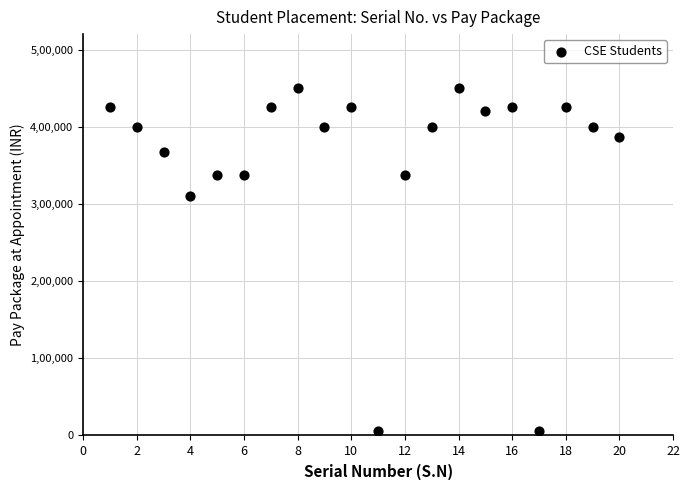

What Y value in the scatter plot is closest to 228231?

310000